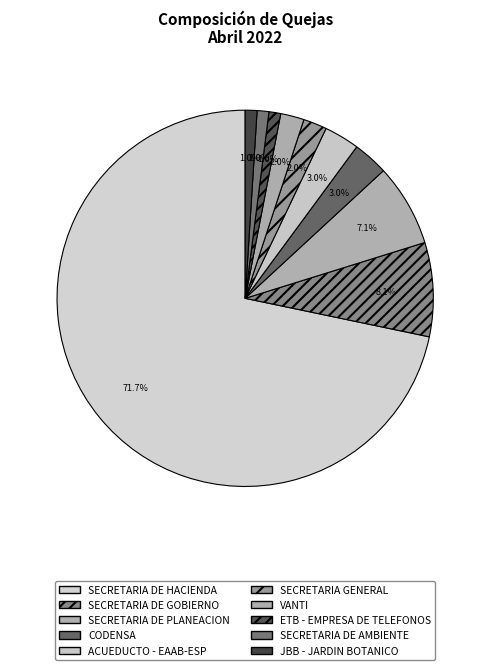

Is SECRETARIA DE GOBIERNO the majority of the pie?

No